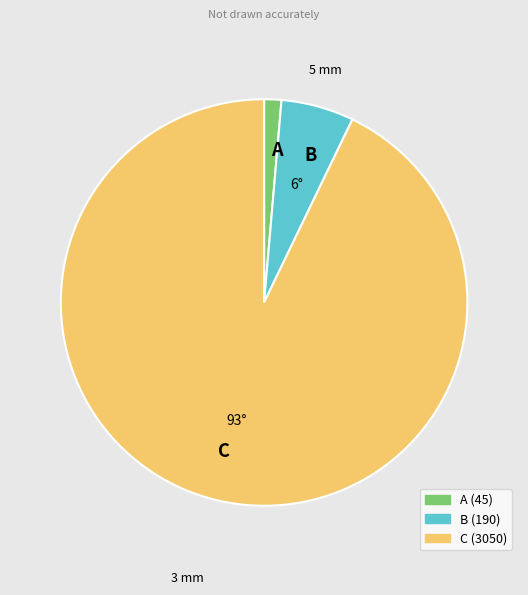

How many slices are in this pie chart?

3